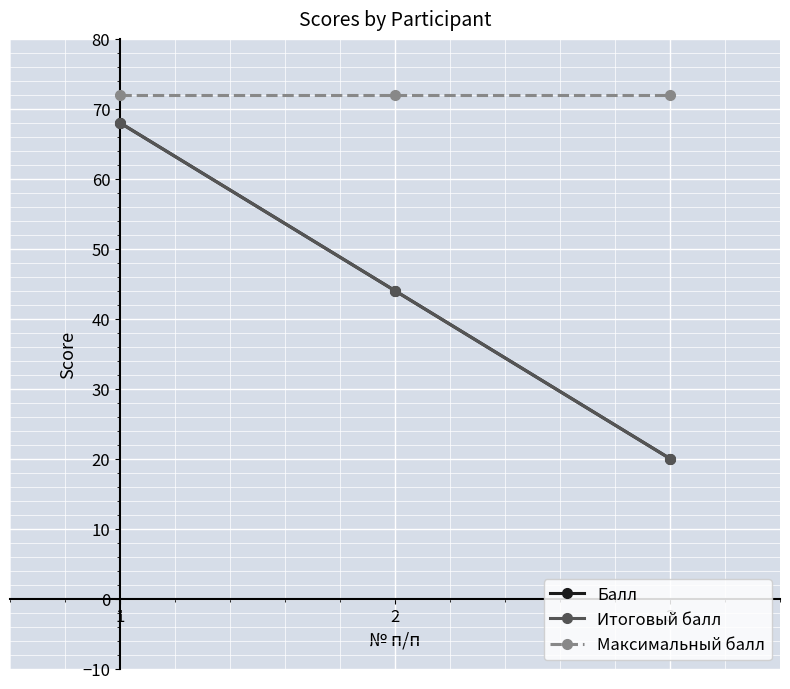

What is the minimum value shown in the chart?

20